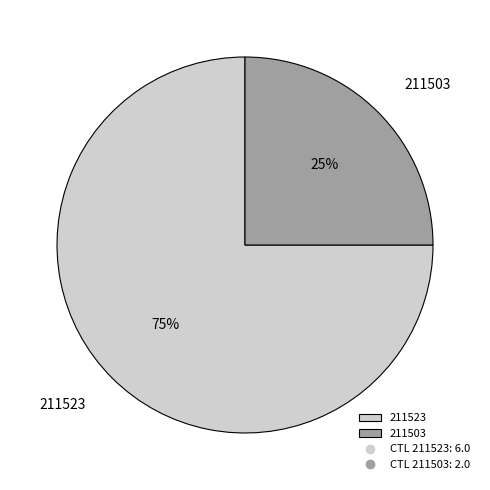

Rank the categories by value from lowest to highest.

211503, 211523